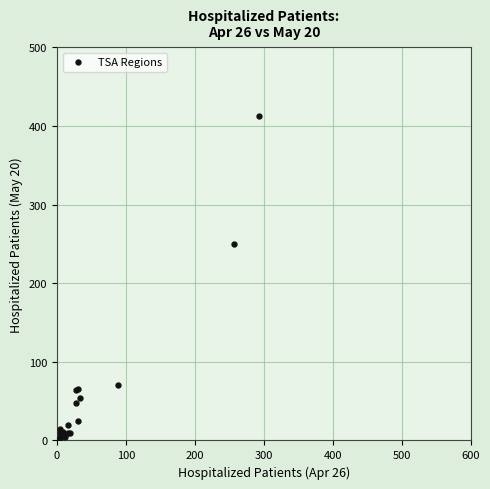

What Y value in the scatter plot is closest to 207?

250